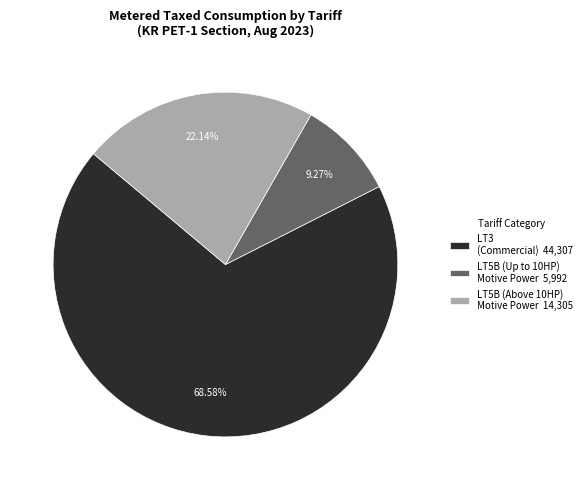

Do LT5B (Above 10HP) Motive Power 14,305 and LT5B (Up to 10HP) Motive Power 5,992 together represent more than half of the pie?

No